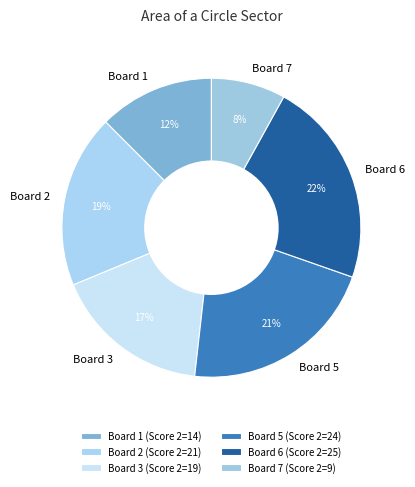

Does Board 5 account for over 50% of the chart?

No